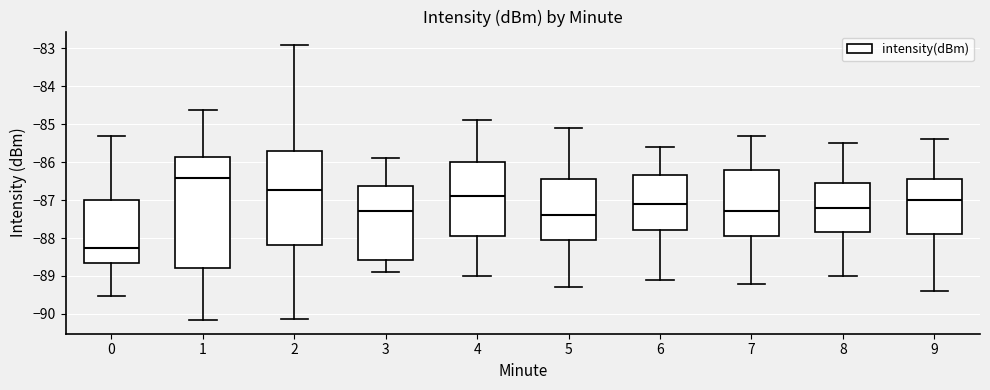

Reading left to right, read every box against the y-axis: the position of its median line, the range the box covers, and the ends of its whiskers. The values are not printed on the chart, so give them approximately, as read against the axis.

0: median -88.3, box -88.7 to -87.0, whiskers -89.5 to -85.3
1: median -86.4, box -88.8 to -85.9, whiskers -90.2 to -84.6
2: median -86.7, box -88.2 to -85.7, whiskers -90.1 to -82.9
3: median -87.3, box -88.6 to -86.6, whiskers -88.9 to -85.9
4: median -86.9, box -87.9 to -86.0, whiskers -89.0 to -84.9
5: median -87.4, box -88.0 to -86.4, whiskers -89.3 to -85.1
6: median -87.1, box -87.8 to -86.3, whiskers -89.1 to -85.6
7: median -87.3, box -87.9 to -86.2, whiskers -89.2 to -85.3
8: median -87.2, box -87.8 to -86.5, whiskers -89.0 to -85.5
9: median -87.0, box -87.9 to -86.4, whiskers -89.4 to -85.4